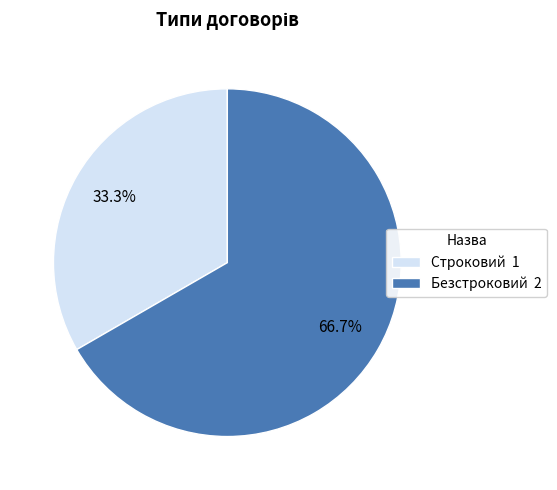

To the nearest percent, what is the average slice percentage?

50%